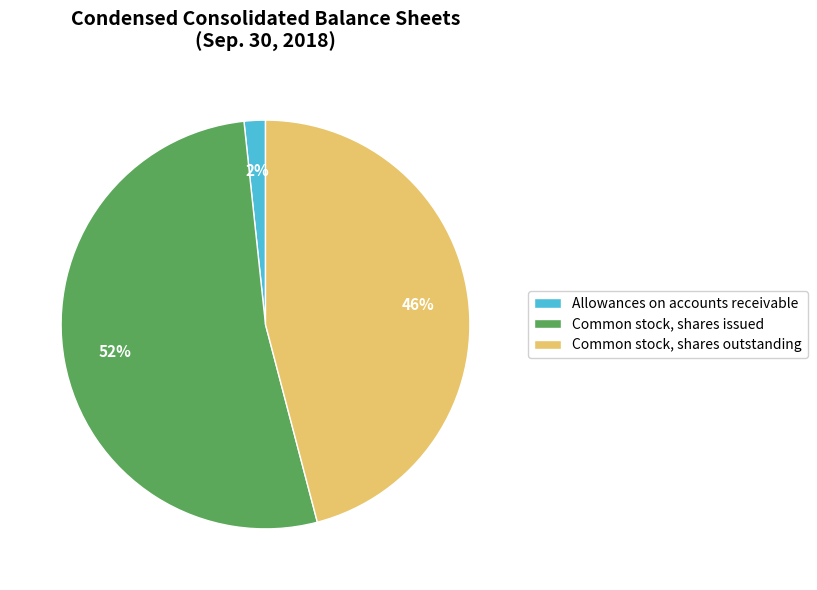

How many segments does this pie chart have?

3